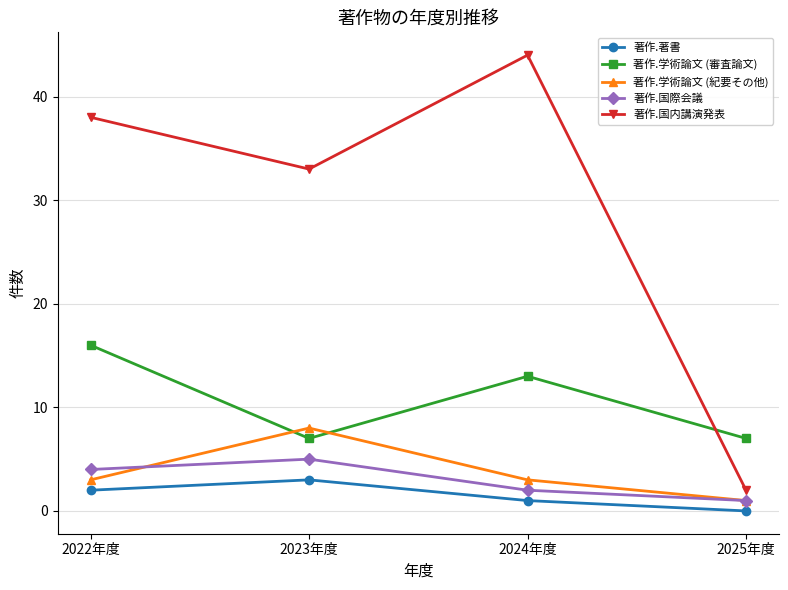

List the series in order of their peak value, highest first.

著作.国内講演発表, 著作.学術論文 (審査論文), 著作.学術論文 (紀要その他), 著作.国際会議, 著作.著書